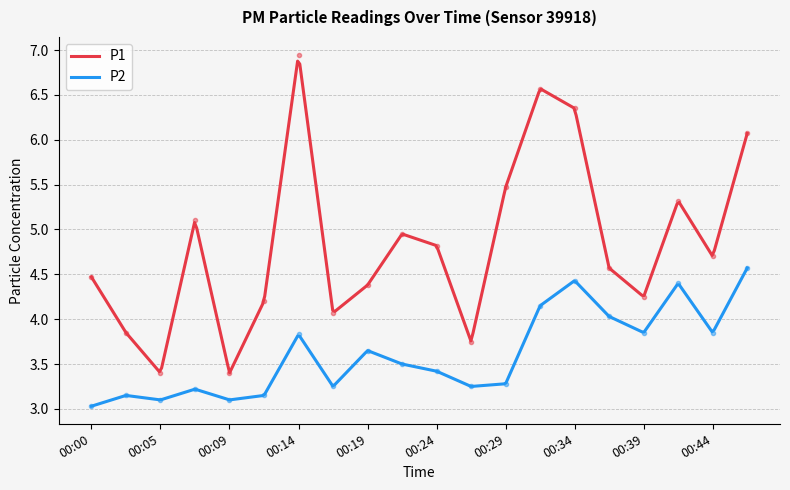

Reading right to left, extract all data points from this chart.

P1: 00:46=6.1	00:44=4.7	00:41=5.3	00:39=4.2	00:36=4.6	00:34=6.3	00:31=6.6	00:29=5.5	00:27=3.8	00:24=4.8	00:22=5.0	00:19=4.4	00:17=4.1	00:14=7.0	00:12=4.2	00:09=3.4	00:07=5.1	00:05=3.4	00:02=3.9	00:00=4.5
P2: 00:46=4.6	00:44=3.9	00:41=4.4	00:39=3.9	00:36=4.0	00:34=4.4	00:31=4.2	00:29=3.3	00:27=3.2	00:24=3.4	00:22=3.5	00:19=3.6	00:17=3.2	00:14=3.8	00:12=3.1	00:09=3.1	00:07=3.2	00:05=3.1	00:02=3.1	00:00=3.0